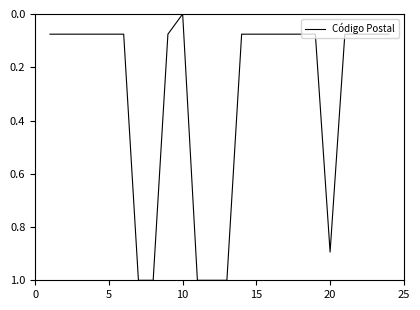

What is the greatest value displayed?

1.0